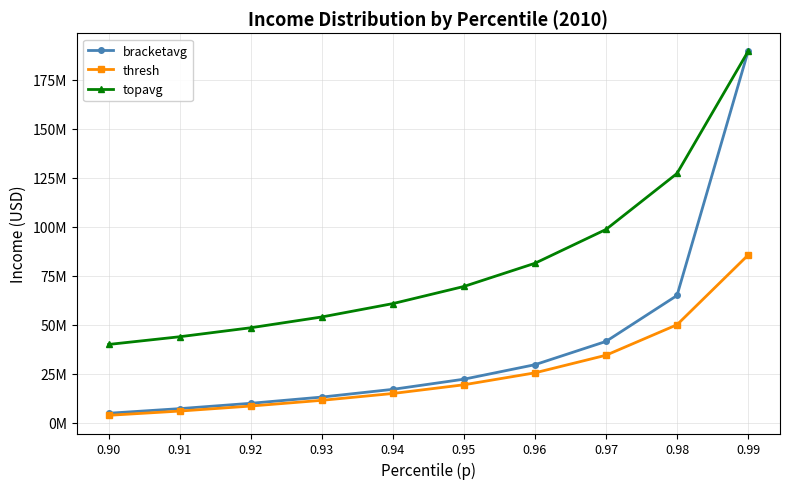

True or false: bracketavg and thresh intersect in this chart.

False